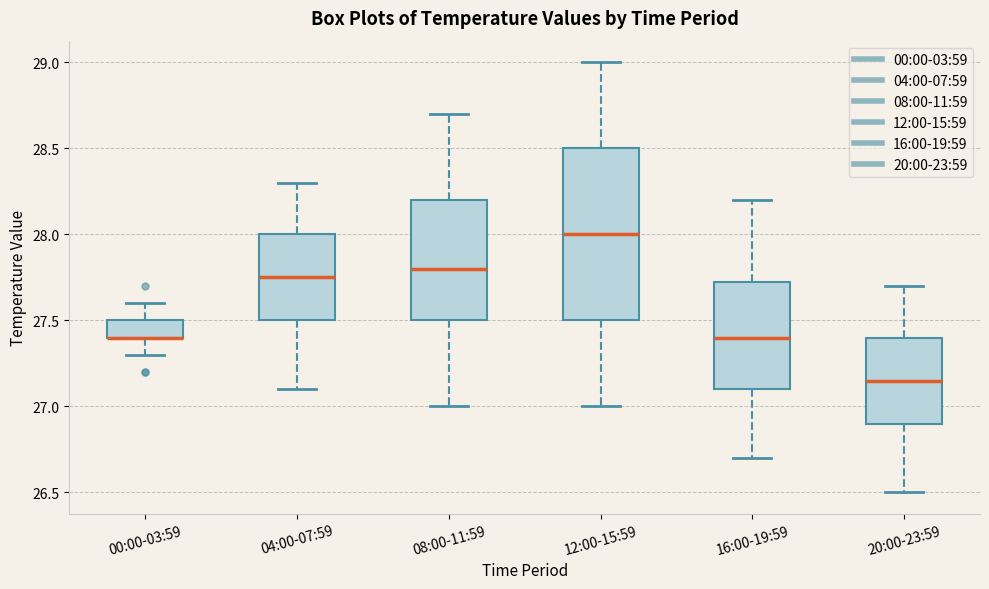

Where does the lower whisker of the box for 20:00-23:59 end on the y-axis? The values are not printed on the chart, so give them approximately, as read against the axis.

26.50